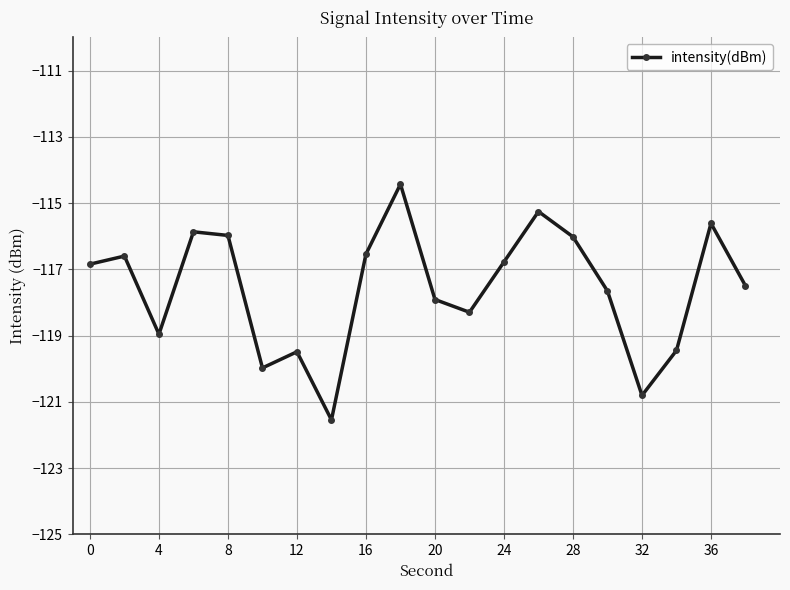

What is the value of the 5th point from the left?

-116.0